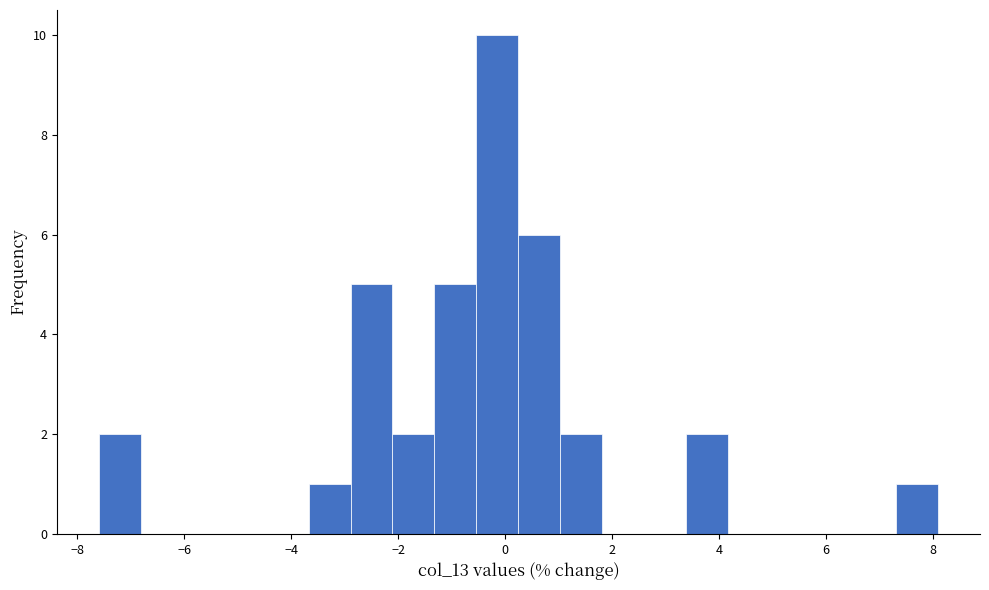

Read against the x-axis, roughly where is the centre of the tallest bar?

-0.2